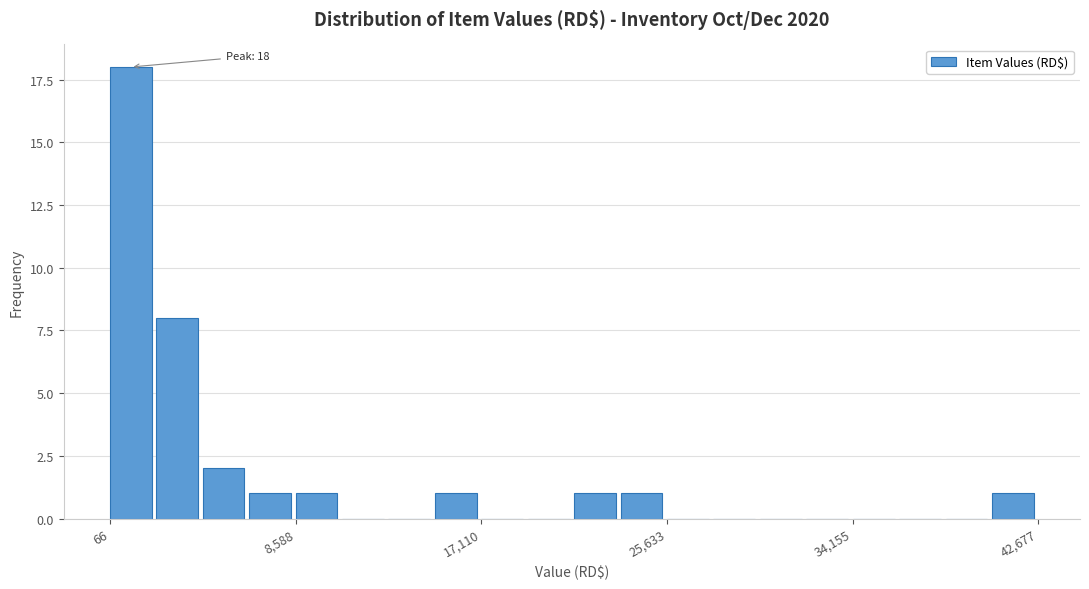

Read against the x-axis, roughly where is the centre of the tallest bar?

1000